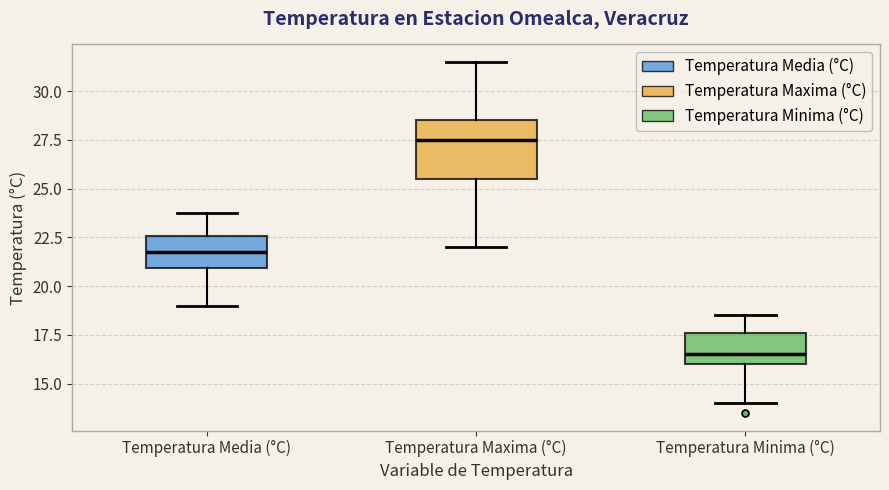

Where does the lower whisker of the box for Temperatura Media (°C) end on the y-axis? The values are not printed on the chart, so give them approximately, as read against the axis.

19.0